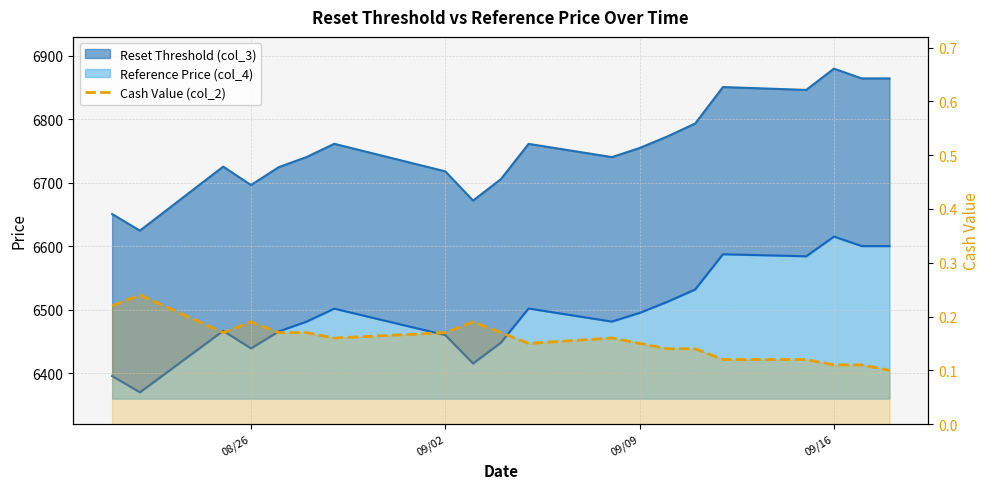

How many values are between 0 and 1?

20